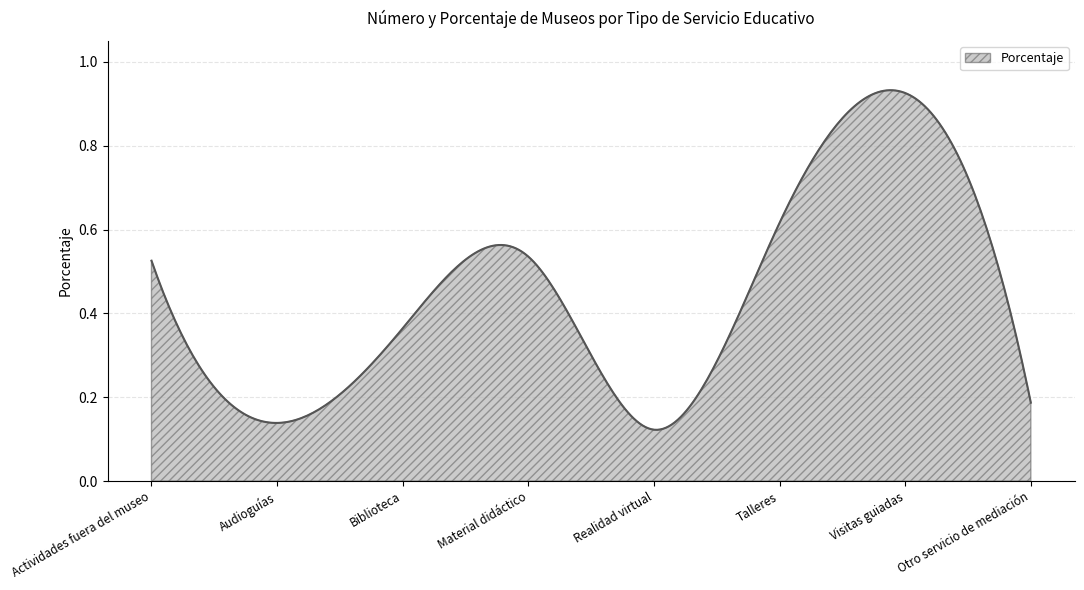

How many distinct data groups are displayed?

1